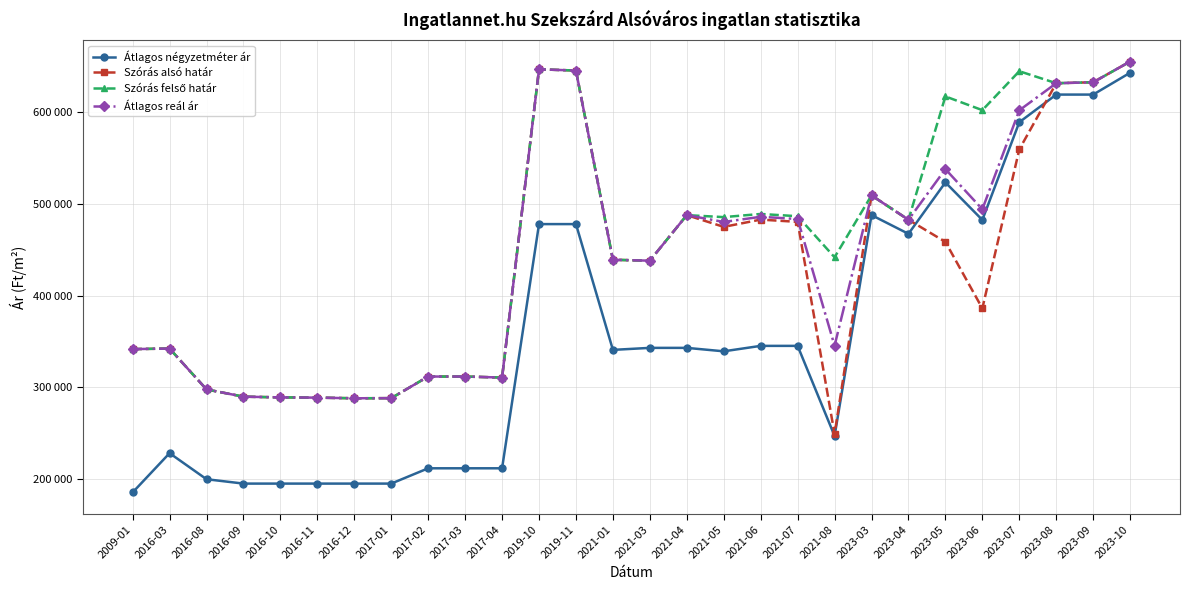

At which label is Szórás alsó határ closest to 452090?

2023-05